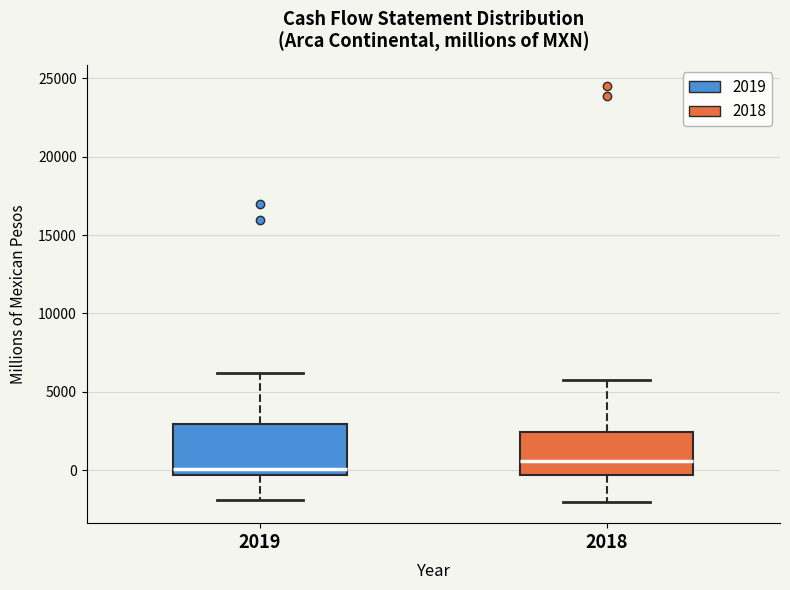

Reading left to right, transcribe this box plot: for each box, give where its median line is, the range the box spans, and where its two whiskers end, as read against the y-axis. The values are not printed on the chart, so give them approximately, as read against the axis.

2019: median 0, box -500 to 3000, whiskers -2000 to 6000
2018: median 500, box -500 to 2500, whiskers -2000 to 5500